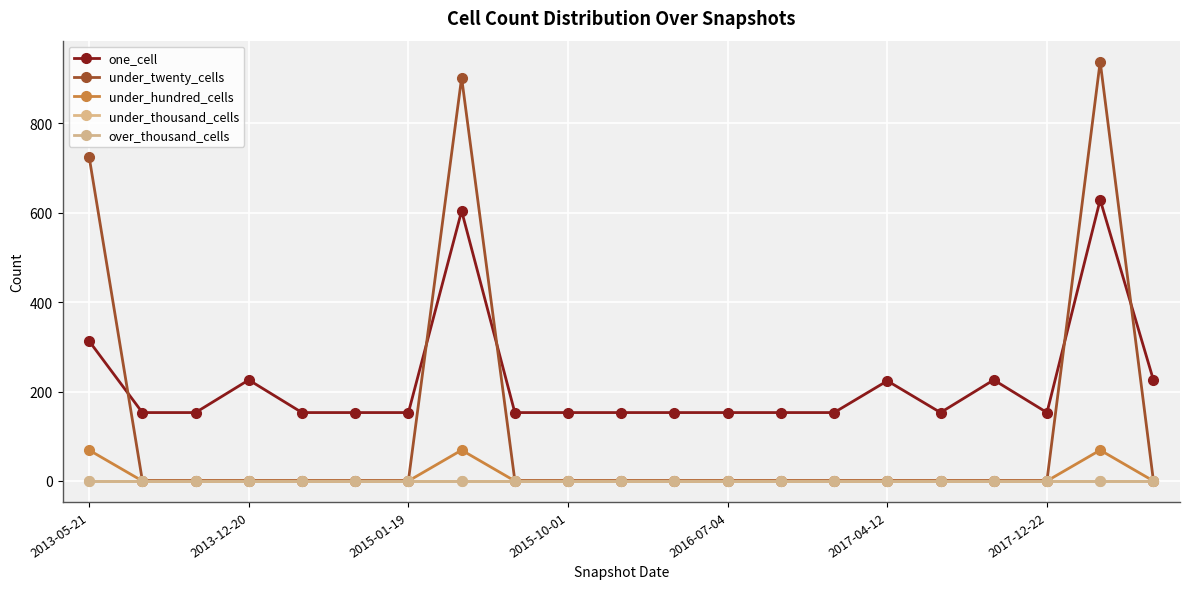

True or false: under_twenty_cells and under_thousand_cells cross at least once.

False